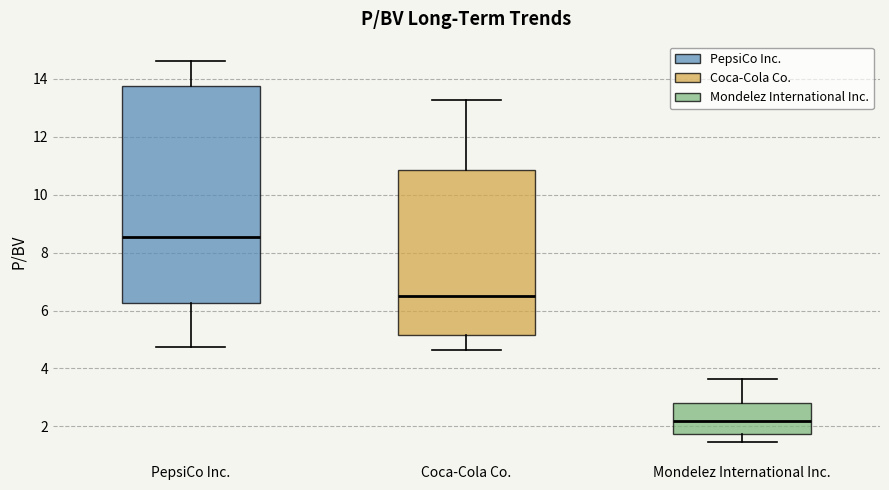

Which box is the tallest, from its lower edge to its upper edge?

PepsiCo Inc.